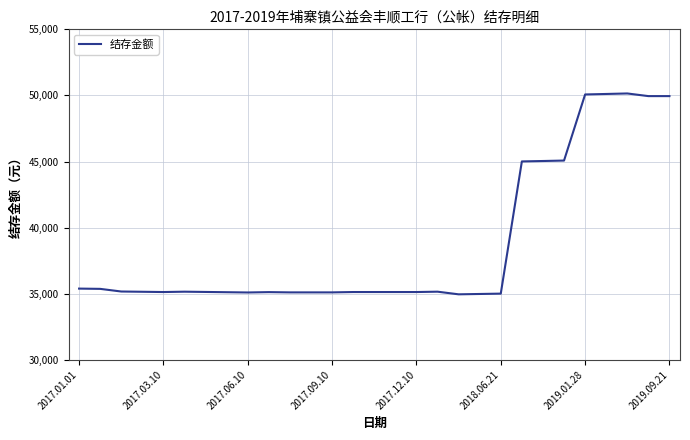

What is the minimum value shown in the chart?

34954.8